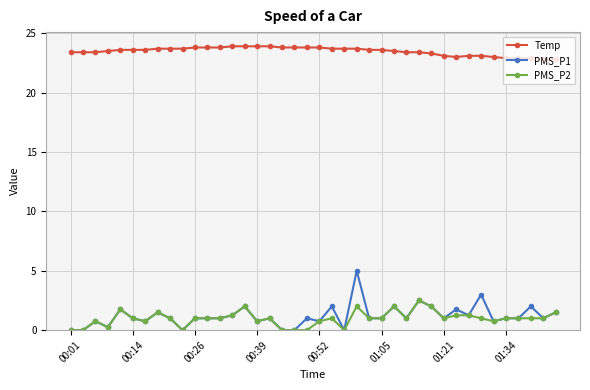

At how many categories does at least one series exceed 22?

40